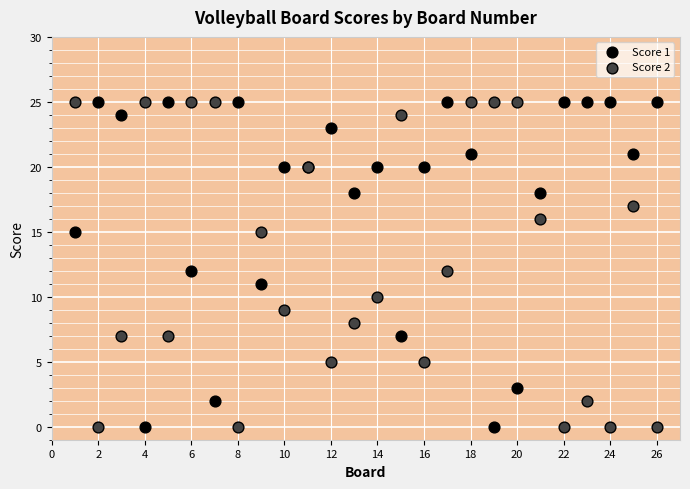

What is the X range (max minus min) for the scatter plot?

25